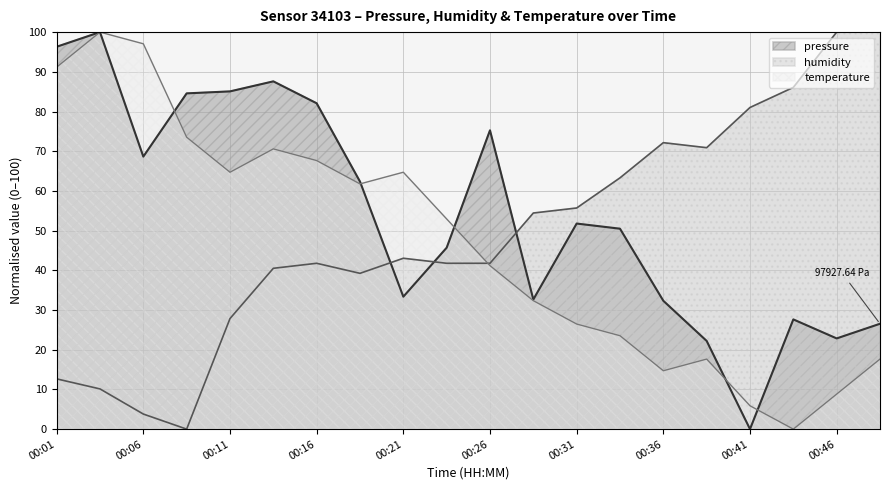

Where do pressure and temperature first cross each other?

00:06 and 00:09